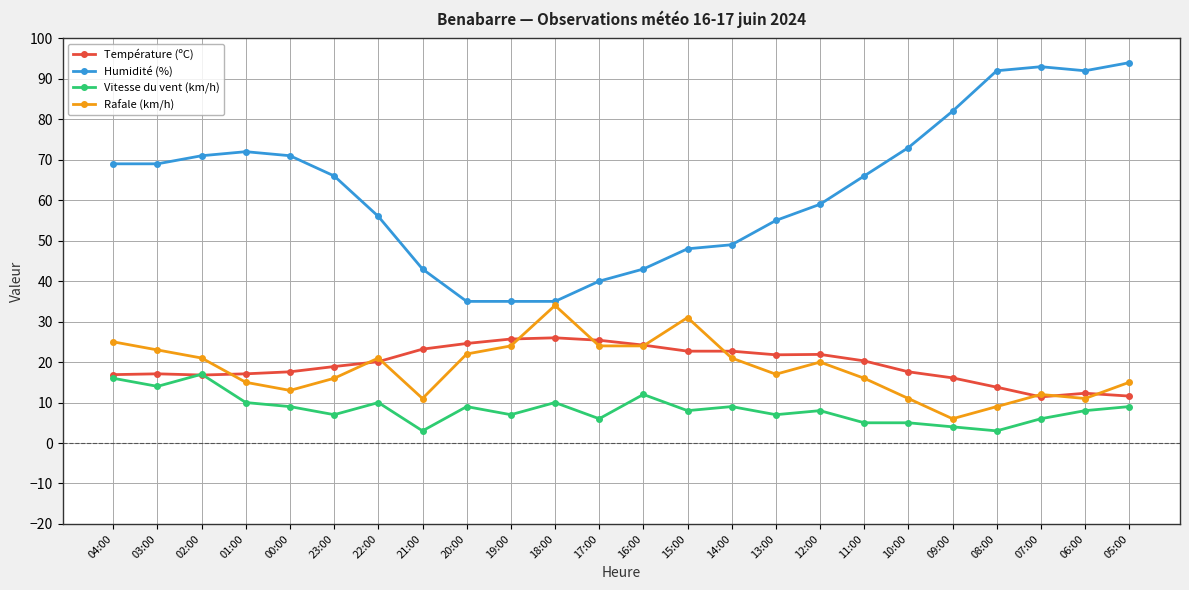

How many distinct data groups are displayed?

4